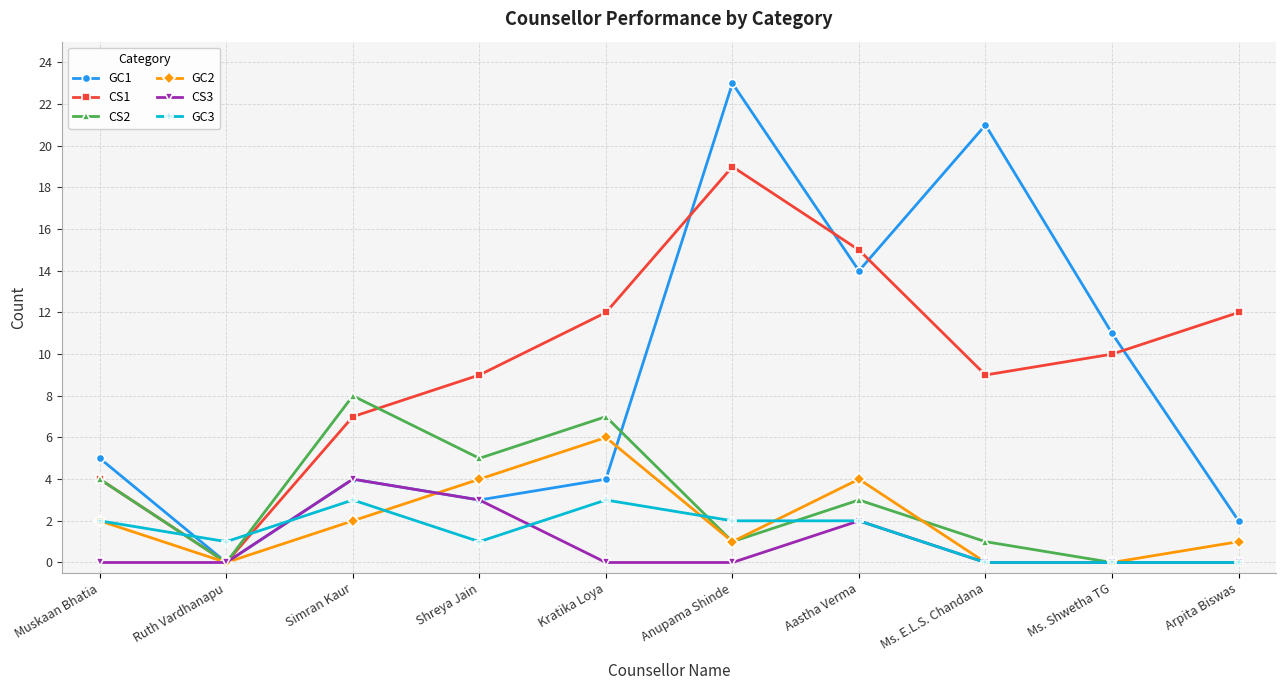

Which series has the largest total across all categories?

CS1